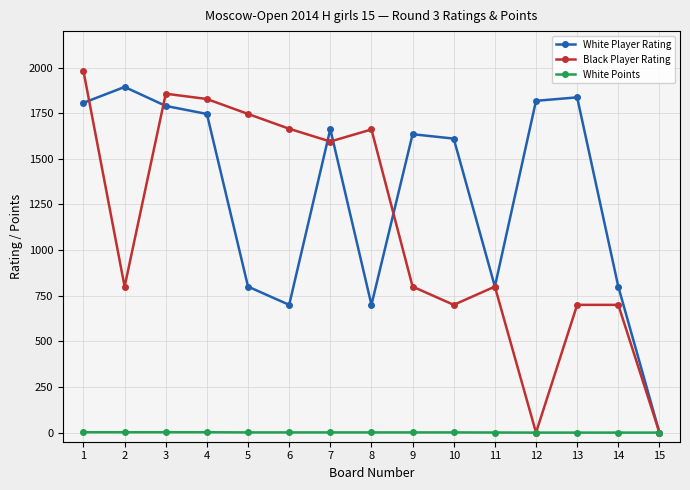

Which category has the highest value in the Black Player Rating series?

1